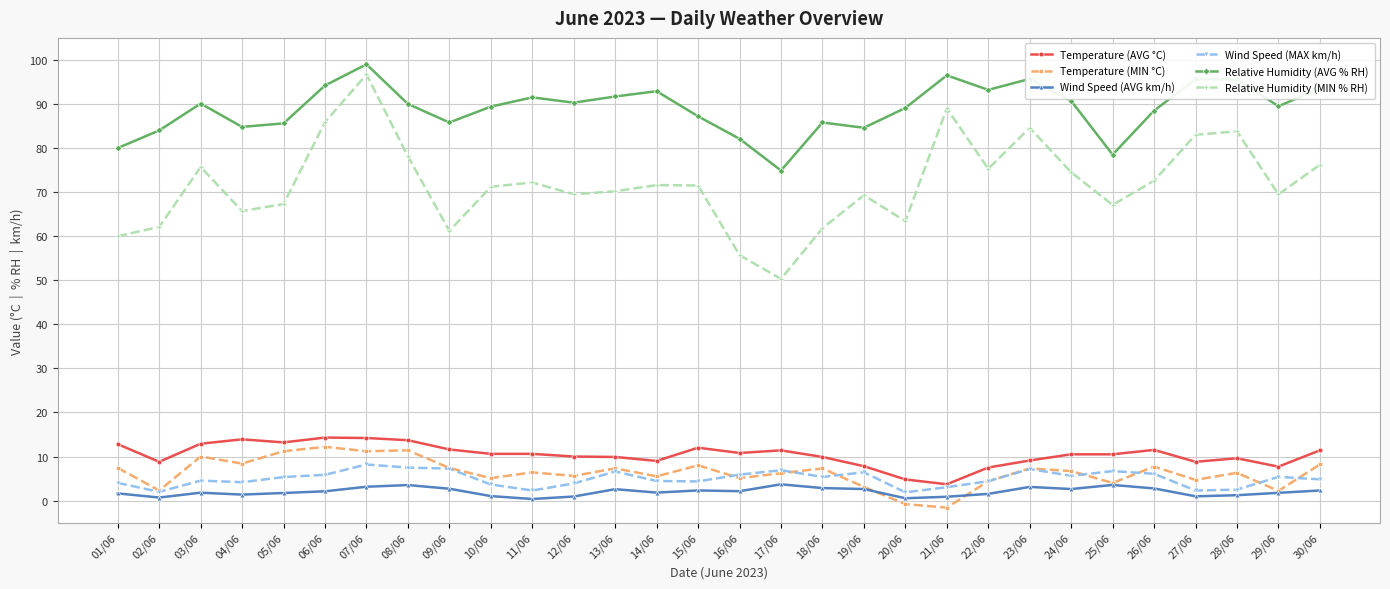

At which label does Temperature (AVG °C) first exceed 10?

01/06